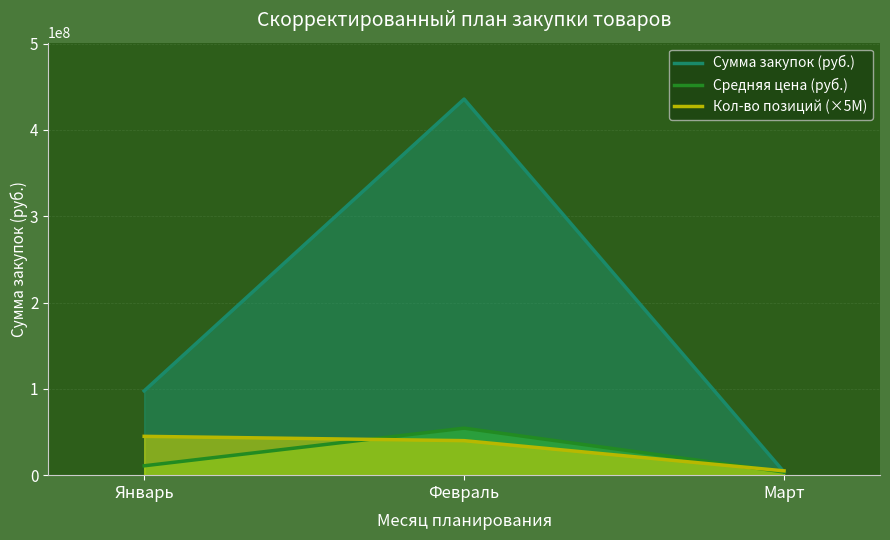

How many values in the Кол-во позиций (×5М) series are below 40000000?

1